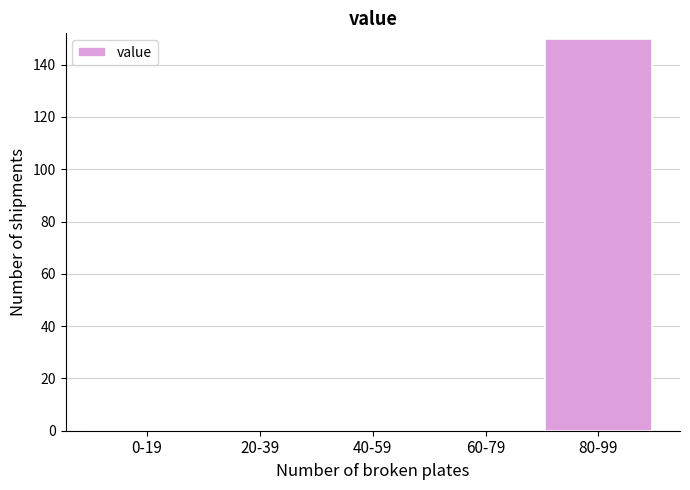

Reading left to right, extract all data points from this chart.

0-19=0	20-39=0	40-59=0	60-79=0	80-99=150